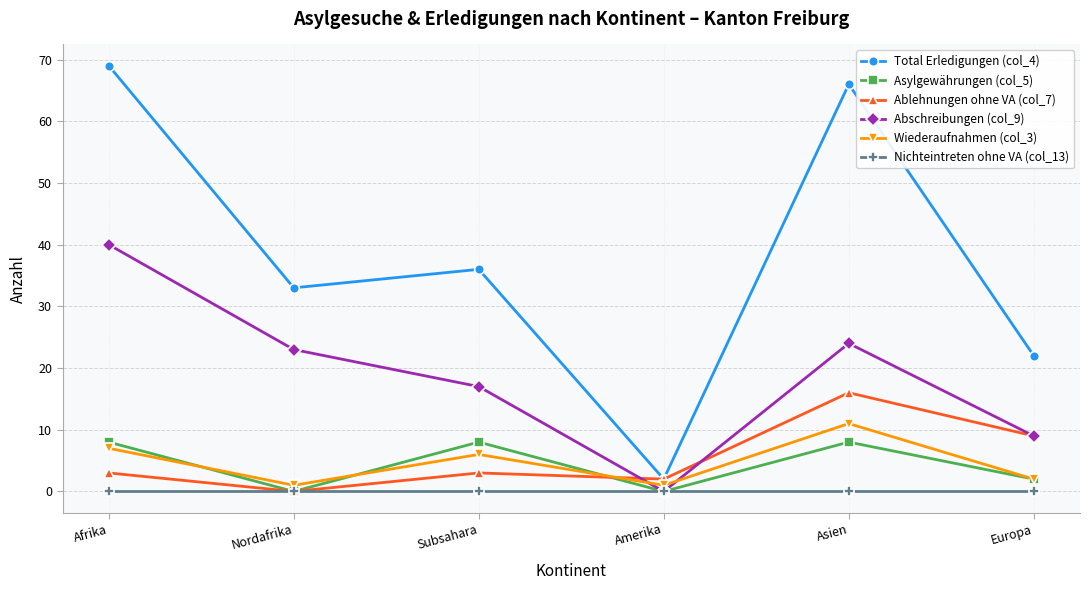

Does the chart have visible grid lines?

Yes